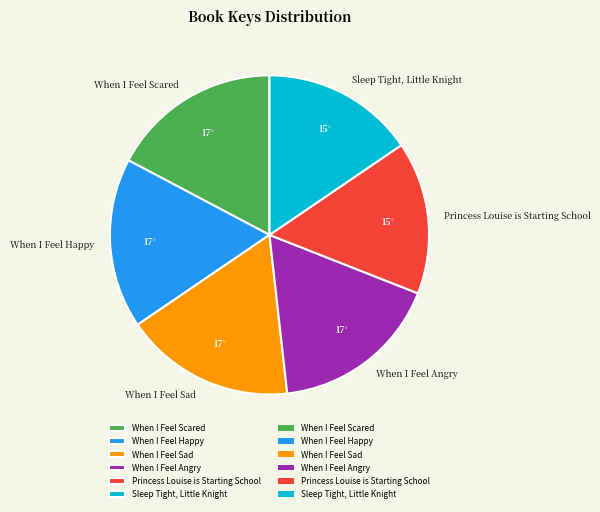

Count the number of slices in the pie.

6